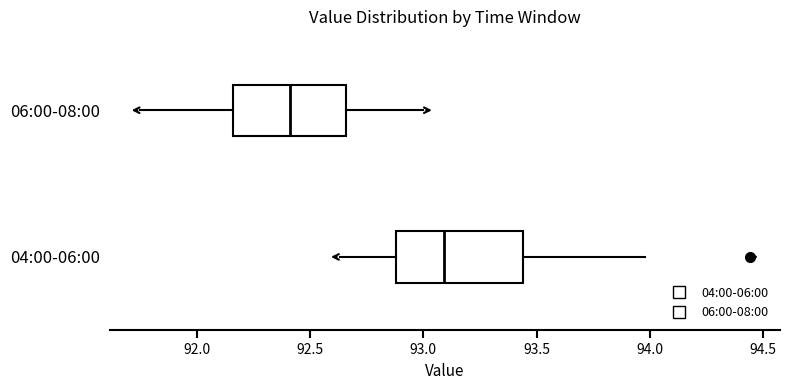

Where is the right edge of the box for 04:00-06:00 on the x-axis? The values are not printed on the chart, so give them approximately, as read against the axis.

93.45